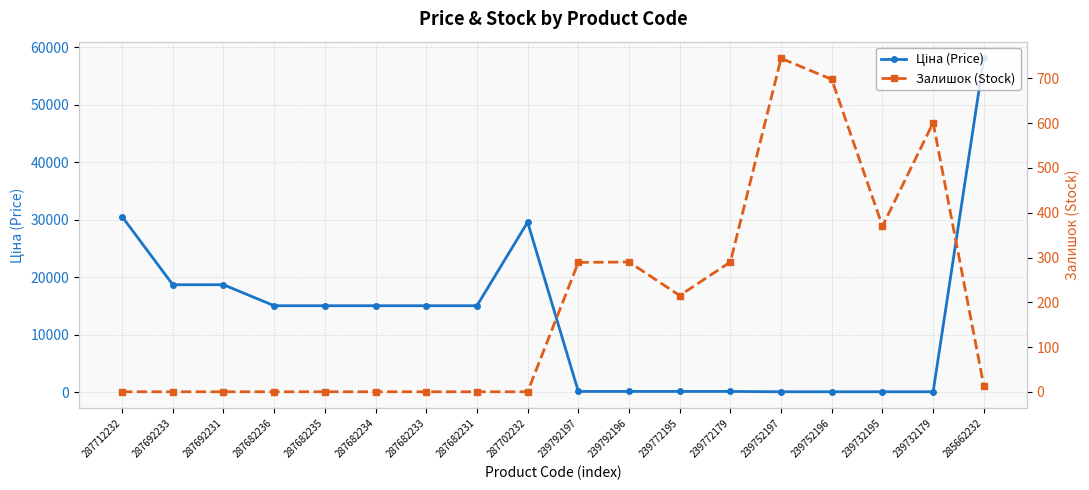

Rank the series at 239732179 from highest to lowest value.

Залишок (Stock), Ціна (Price)